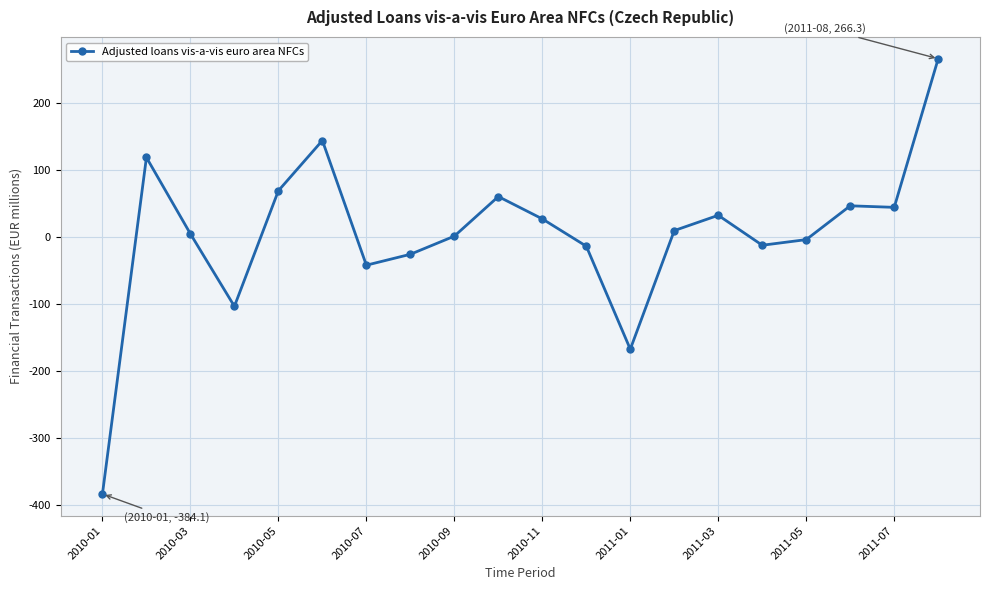

True or false: the data has more than 1 interior local peaks.

True